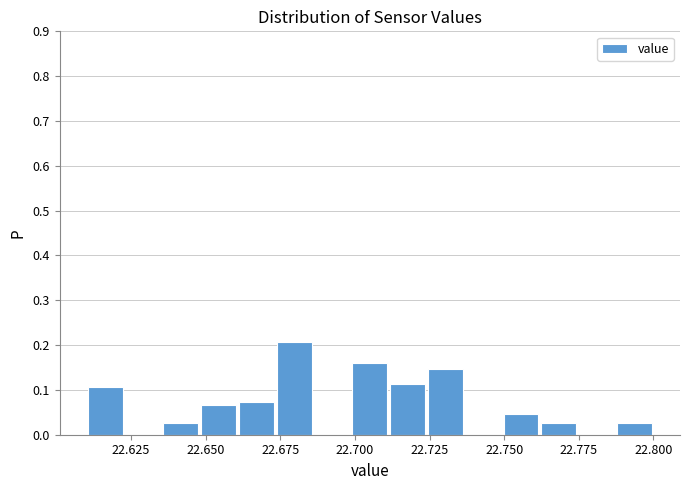

Around what value on the x-axis is the tallest bar? Give the approximate position of its centre, as read against the axis.

22.680